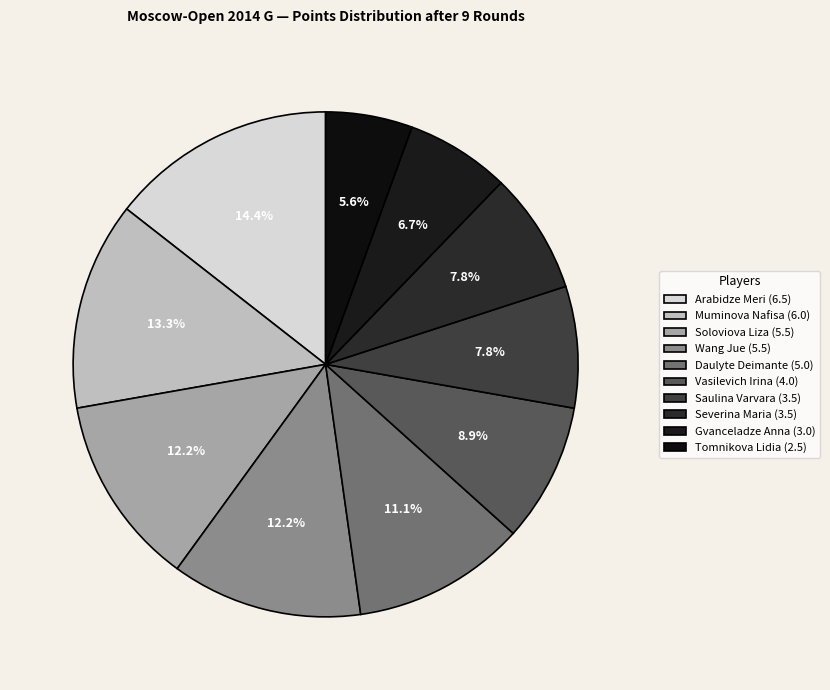

How many segments does this pie chart have?

10